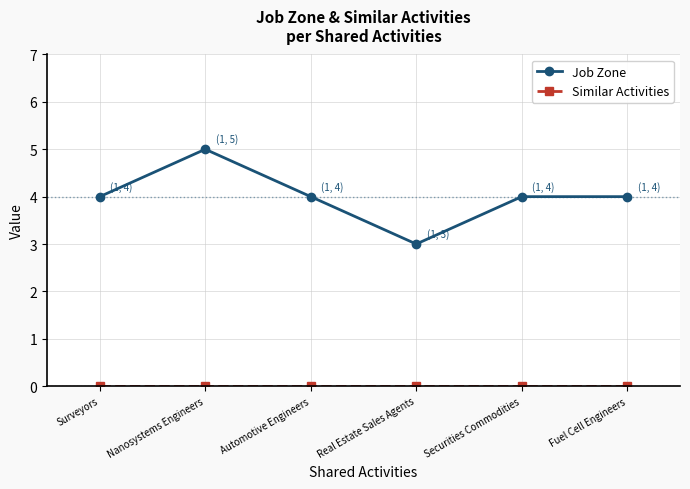

Read the Job Zone value at Securities Commodities.

4